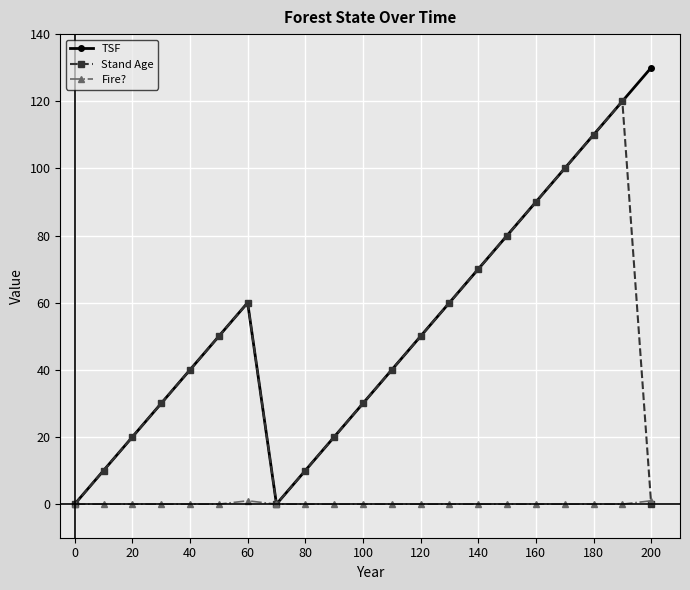

True or false: TSF has more than 0 points higher than both neighbors.

True